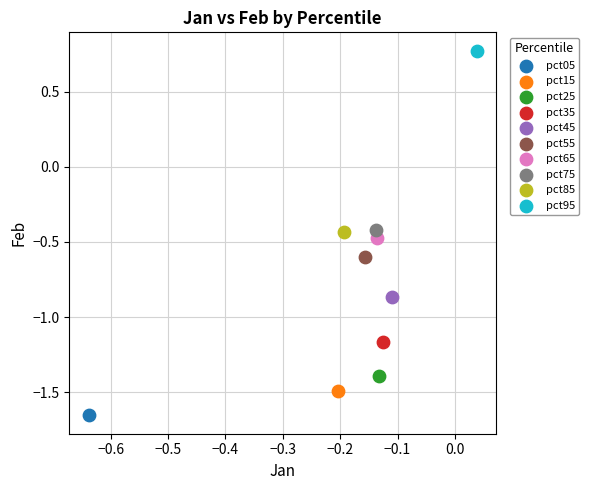

Which series reaches the minimum Y coordinate?

pct05